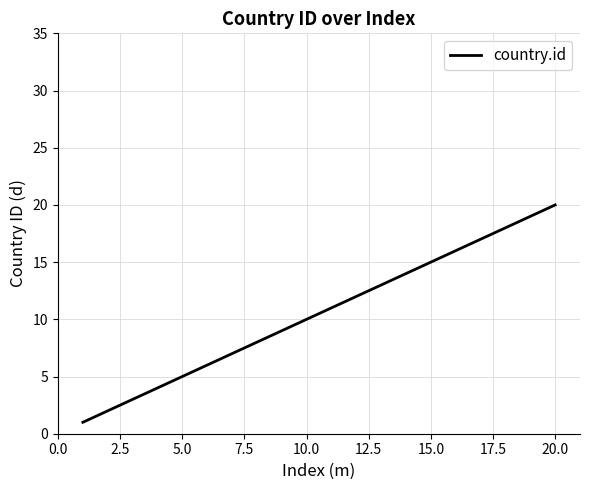

What is the greatest value displayed?

20